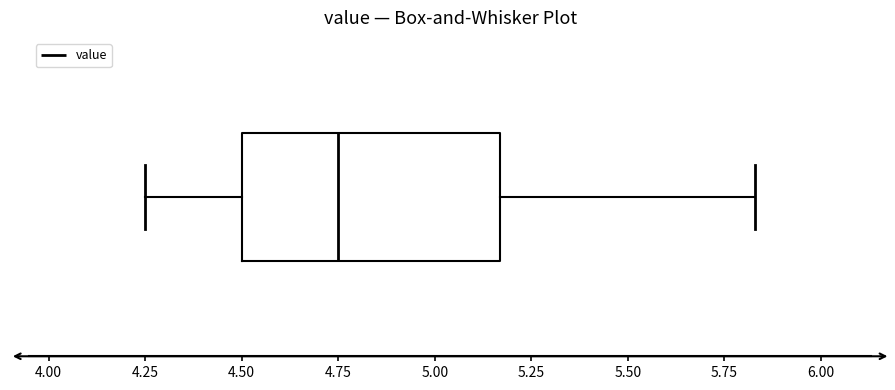

Read this box plot against the x-axis: the position of the median line, the range covered by the box, and the ends of both whiskers. The values are not printed on the chart, so give them approximately, as read against the axis.

median 4.75, box 4.50 to 5.15, whiskers 4.25 to 5.85